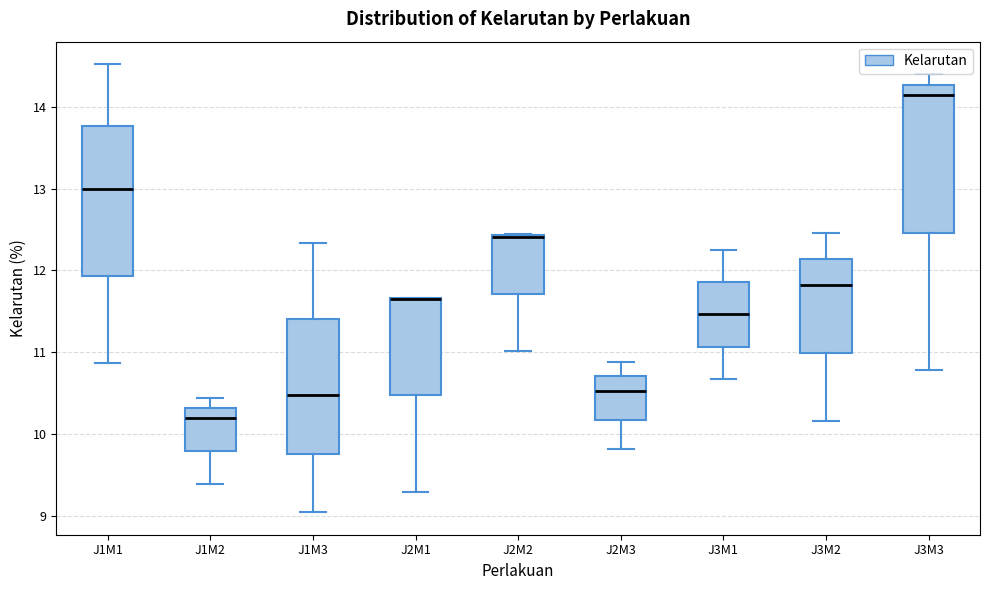

Reading left to right, read every box against the y-axis: the position of its median line, the range the box covers, and the ends of its whiskers. The values are not printed on the chart, so give them approximately, as read against the axis.

J1M1: median 13.0, box 11.9 to 13.8, whiskers 10.9 to 14.5
J1M2: median 10.2, box 9.8 to 10.3, whiskers 9.4 to 10.4
J1M3: median 10.5, box 9.8 to 11.4, whiskers 9.0 to 12.3
J2M1: median 11.7 (drawn on the box's upper edge), box 10.5 to 11.7, whiskers 9.3 to 11.7
J2M2: median 12.4 (drawn on the box's upper edge), box 11.7 to 12.4, whiskers 11.0 to 12.4
J2M3: median 10.5, box 10.2 to 10.7, whiskers 9.8 to 10.9
J3M1: median 11.5, box 11.1 to 11.9, whiskers 10.7 to 12.2
J3M2: median 11.8, box 11.0 to 12.1, whiskers 10.2 to 12.5
J3M3: median 14.1, box 12.5 to 14.3, whiskers 10.8 to 14.4